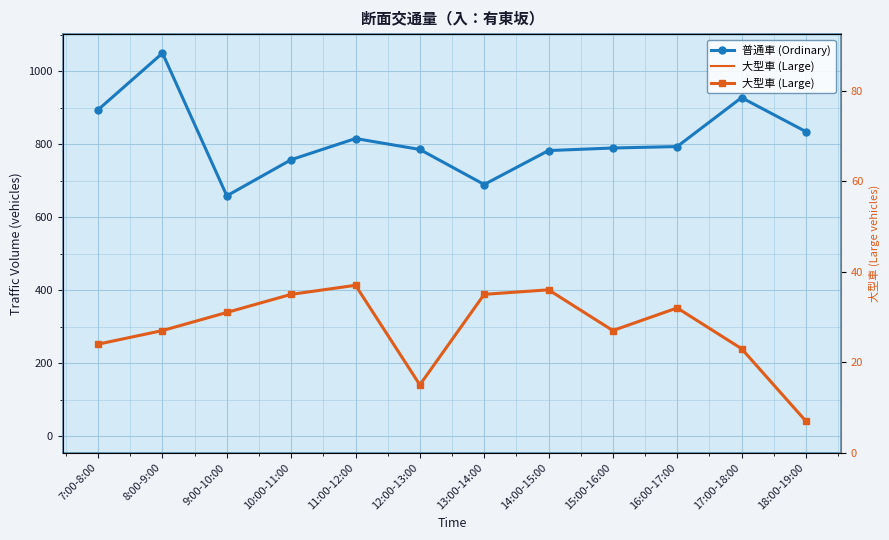

Reading right to left, what are all the values shown in this chart?

普通車 (Ordinary): 835	928	794	790	783	690	786	816	758	659	1050	895
大型車 (Large): 7	23	32	27	36	35	15	37	35	31	27	24